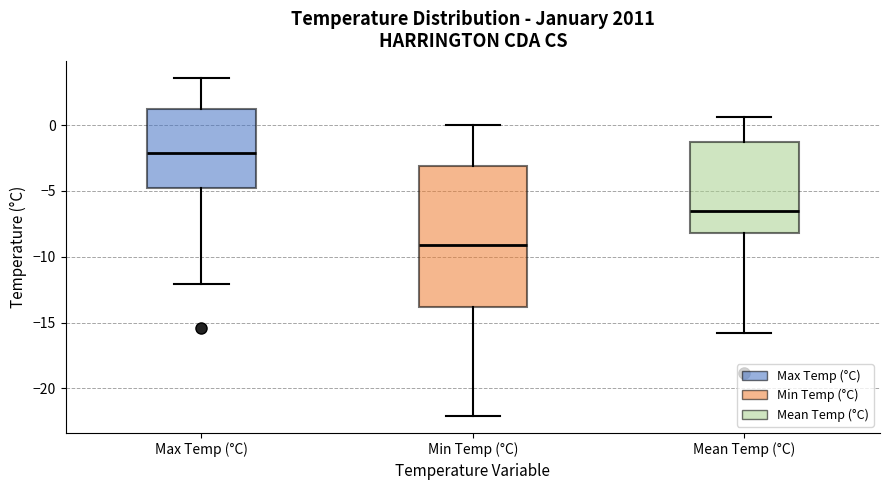

Comparing the boxes themselves (not the whiskers), which one is the tallest?

Min Temp (°C)